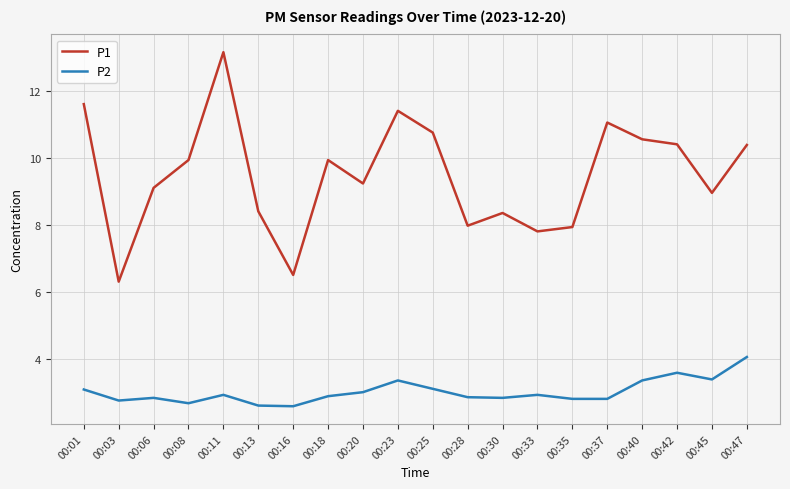

Rank the series by their average value, from highest to lowest.

P1, P2